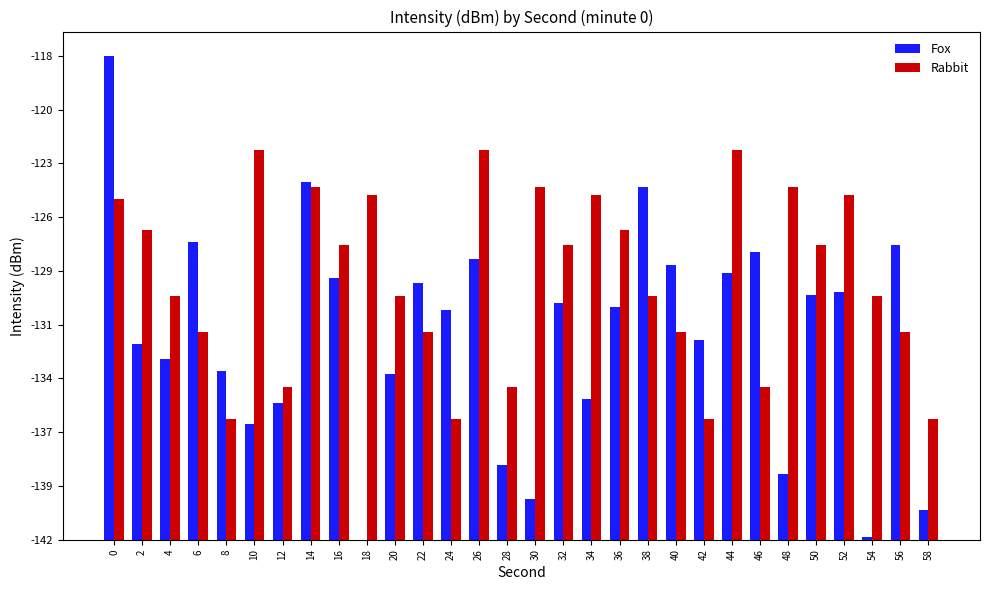

What are all the series names shown in the legend?

Fox, Rabbit